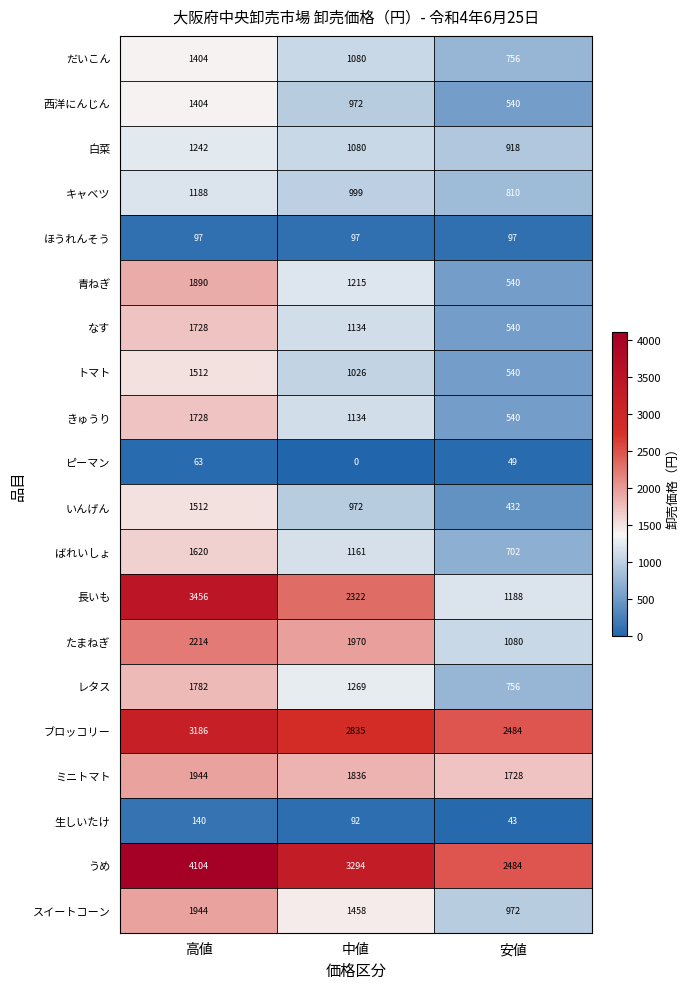

At which category is the sum across all series the highest?

高値